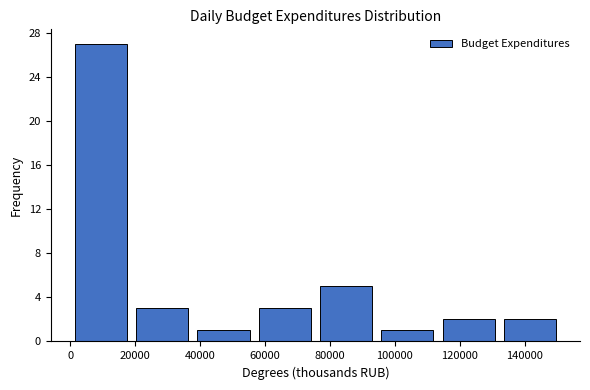

What is the height of the bar covering 94000 to 114000 on the x-axis? Neither the bar edges nor the heights are printed on the chart, so give them approximately, as read against the axes.

1